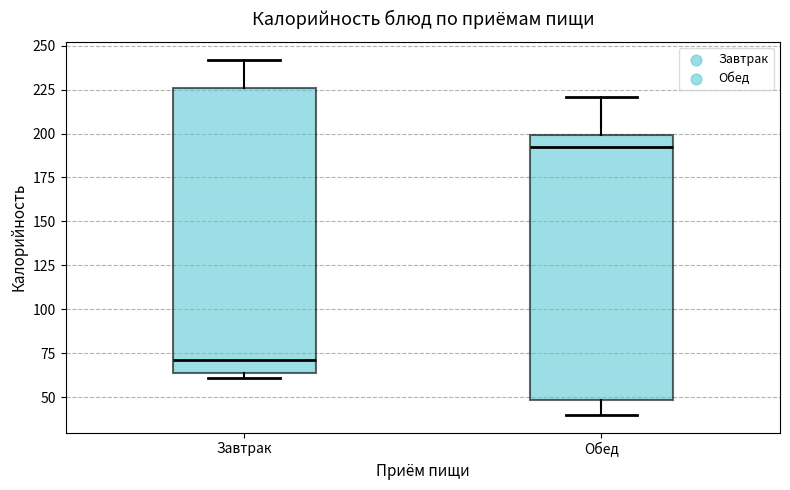

Reading left to right, transcribe this box plot: for each box, give where its median line is, the range the box spans, and where its two whiskers end, as read against the y-axis. The values are not printed on the chart, so give them approximately, as read against the axis.

Завтрак: median 70, box 65 to 225, whiskers 60 to 240
Обед: median 195, box 50 to 200, whiskers 40 to 220